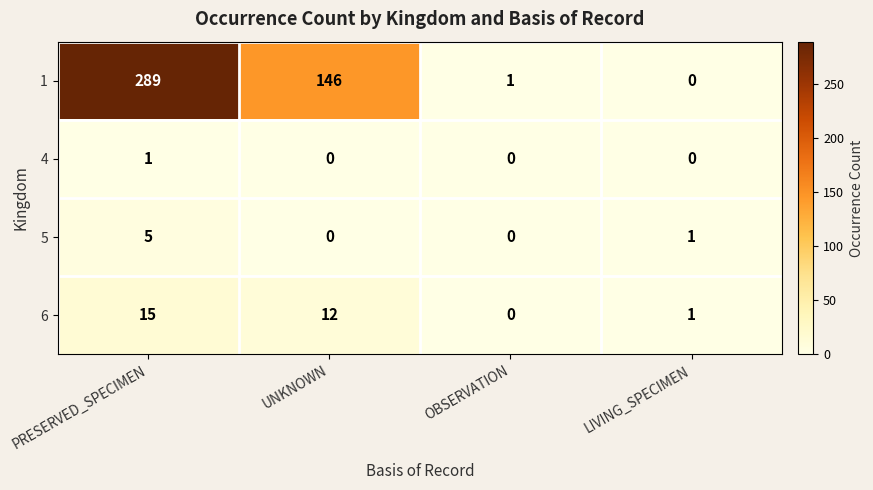

Between PRESERVED_SPECIMEN and UNKNOWN, which series saw the biggest shift?

1